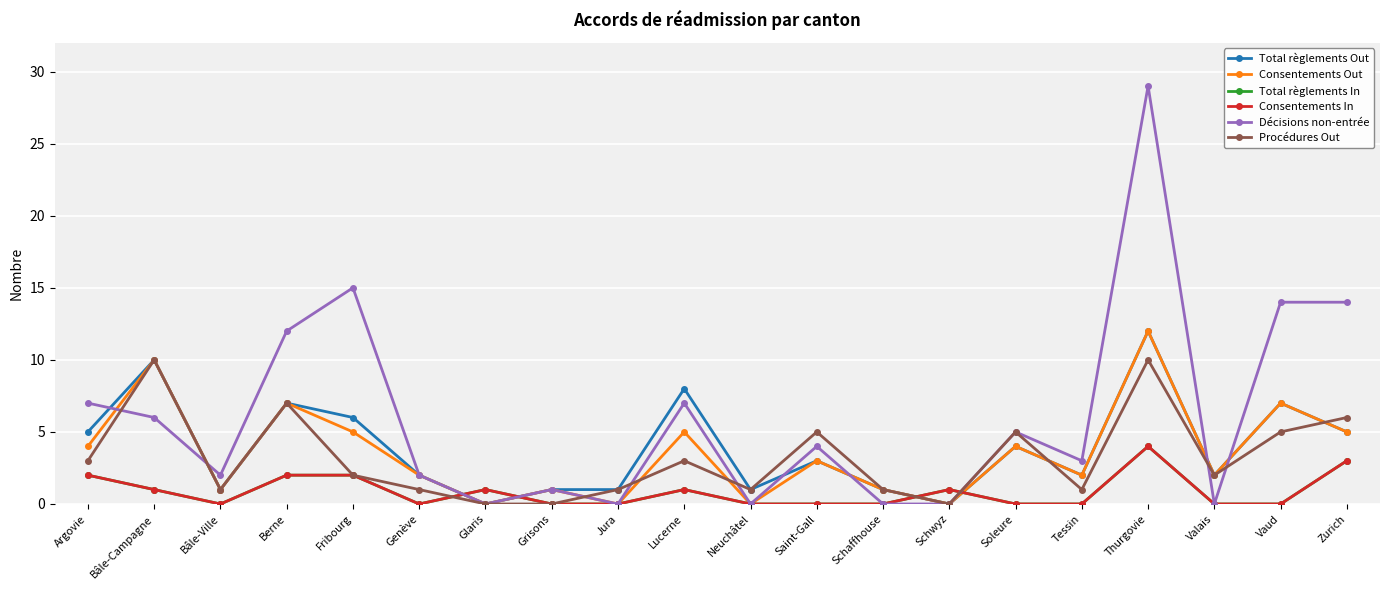

Is it true that Procédures Out equals 0 at Schaffhouse?

False